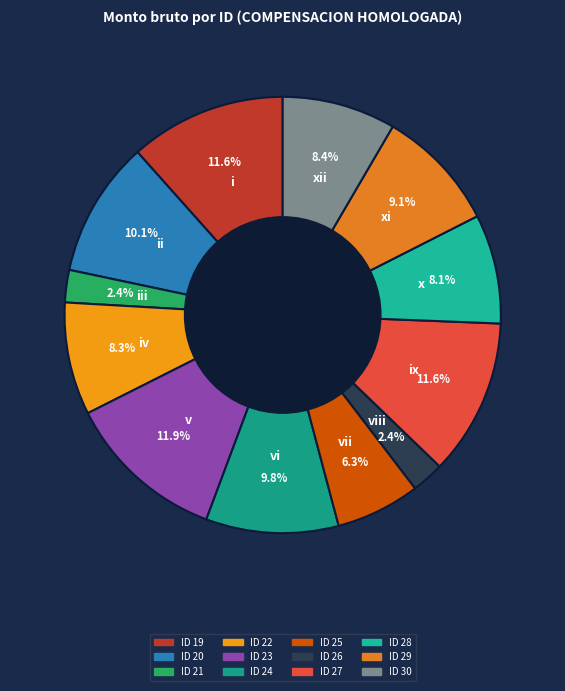

Count the number of slices in the pie.

12